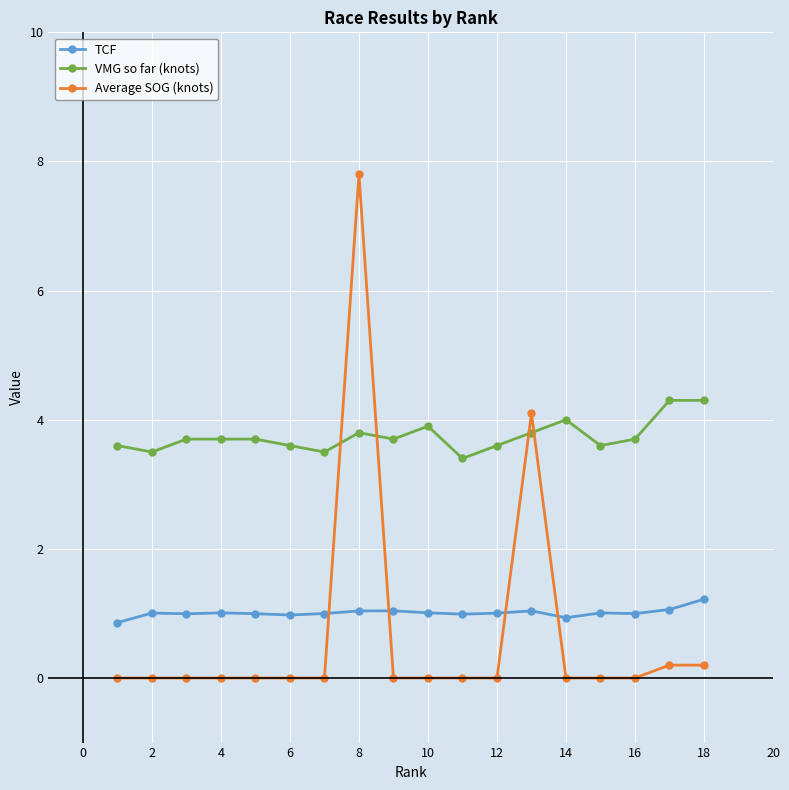

What is the value of the VMG so far (knots) point at the 8th from the left?

3.8